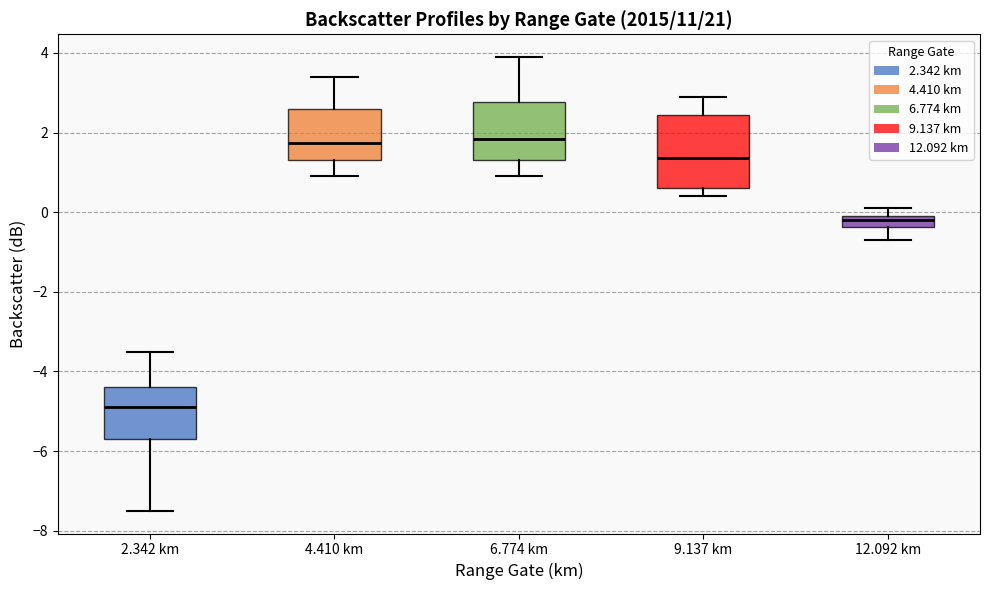

Which box is the tallest, from its lower edge to its upper edge?

9.137 km